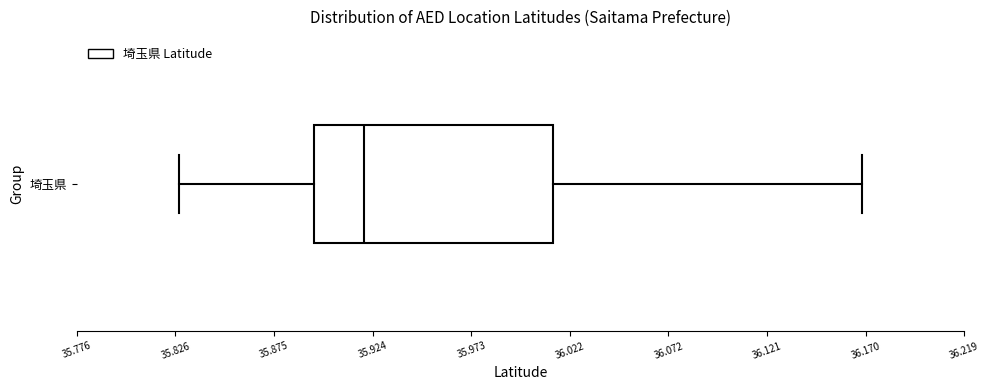

Read this box plot against the x-axis: the position of the median line, the range covered by the box, and the ends of both whiskers. The values are not printed on the chart, so give them approximately, as read against the axis.

median 35.920, box 35.895 to 36.015, whiskers 35.825 to 36.170